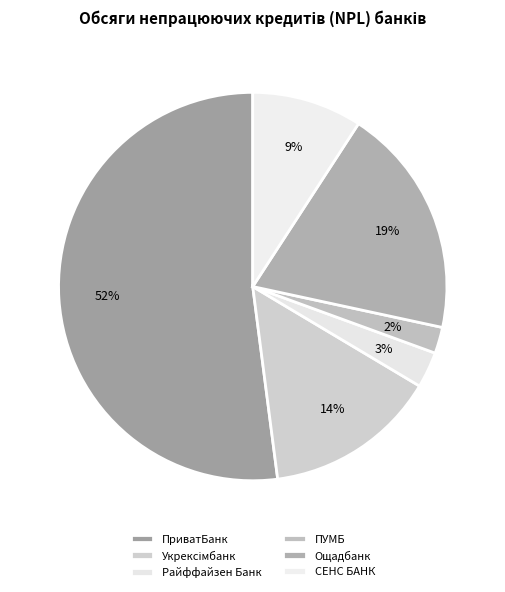

How many segments does this pie chart have?

6